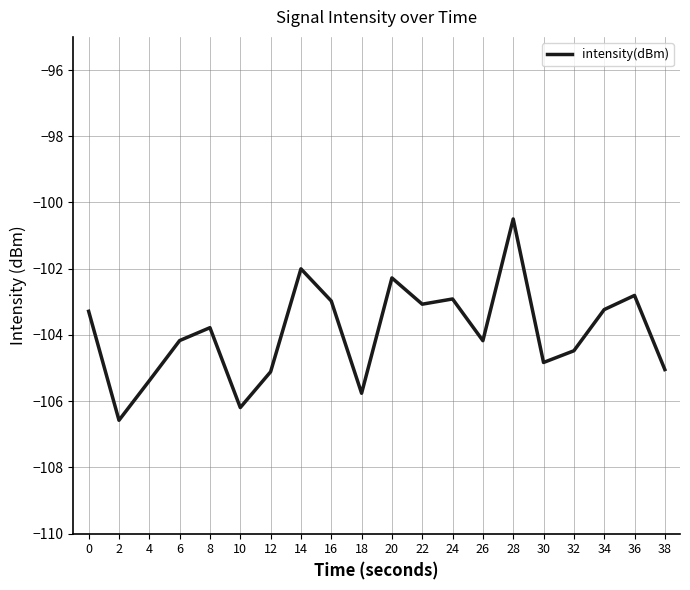

How many interior local valleys (lower than both neighbors) does the data have?

6